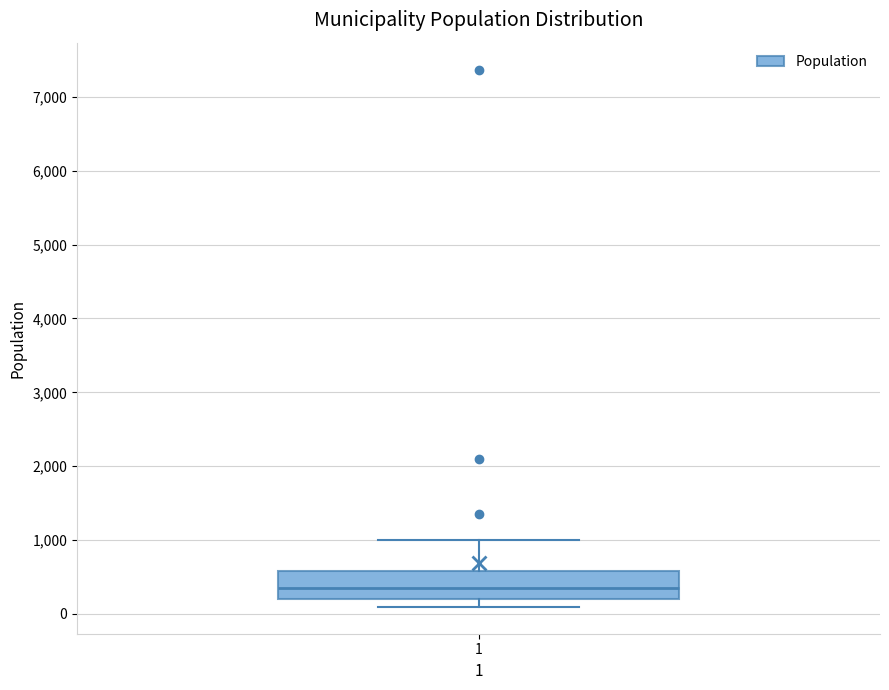

Transcribe this box plot: give where the median line is, the range the box spans, and where the two whiskers end, as read against the y-axis. The values are not printed on the chart, so give them approximately, as read against the axis.

median 400, box 200 to 600, whiskers 100 to 1000